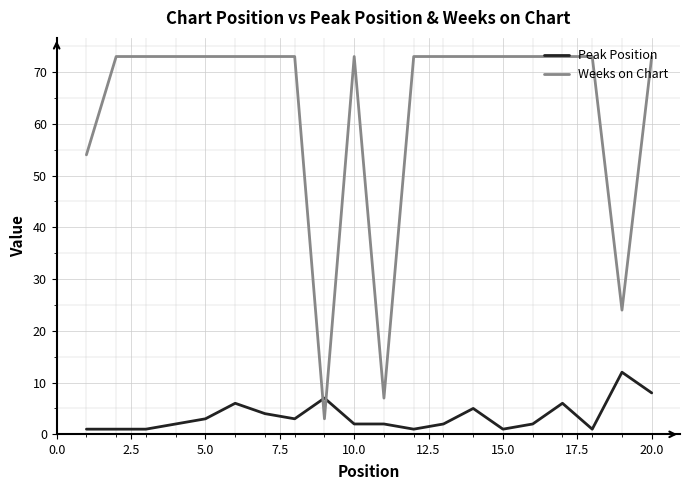

How many times do Weeks on Chart and Peak Position cross each other?

2